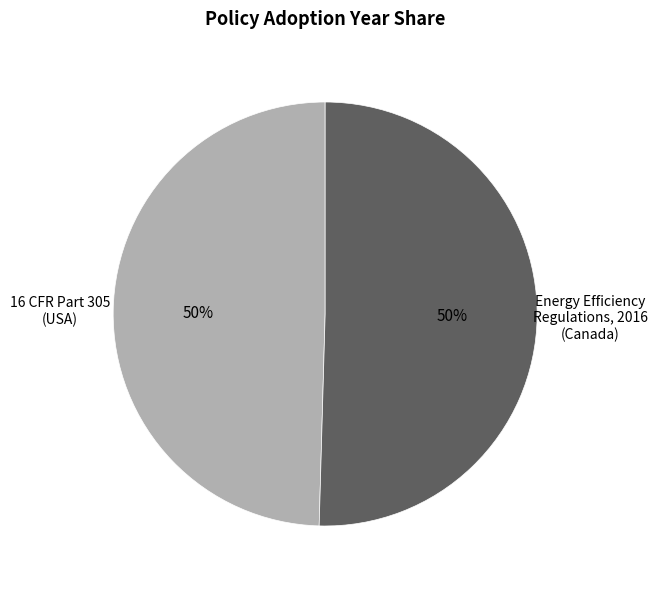

To the nearest percent, what is the average slice percentage?

50%